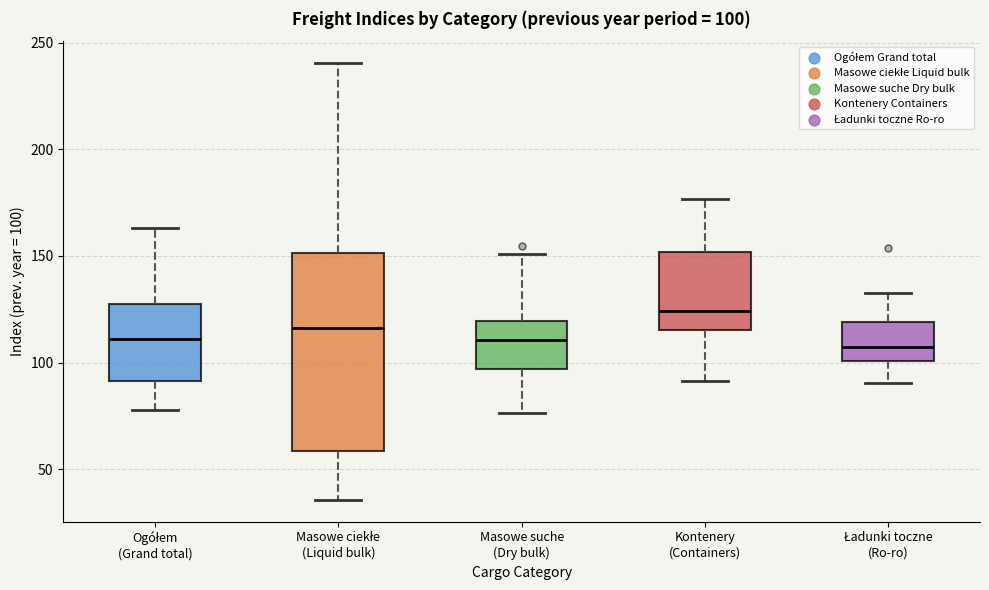

Which box is the tallest, from its lower edge to its upper edge?

Masowe ciekłe (Liquid bulk)